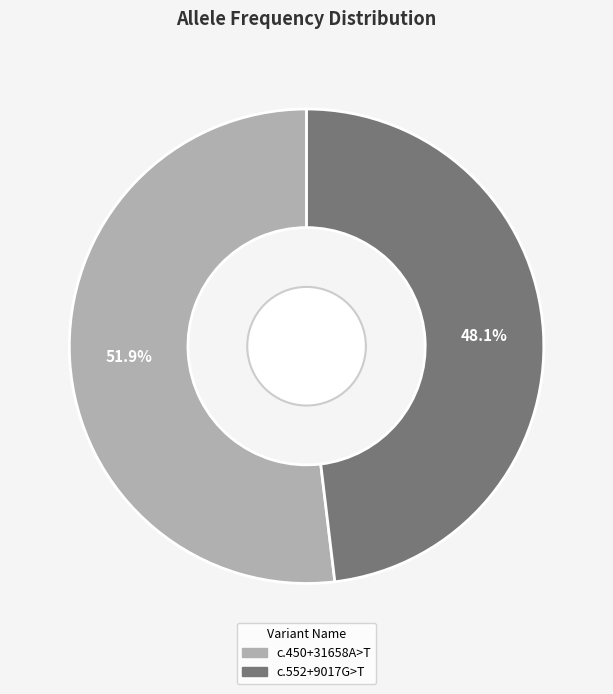

Is there a majority slice in this chart?

Yes